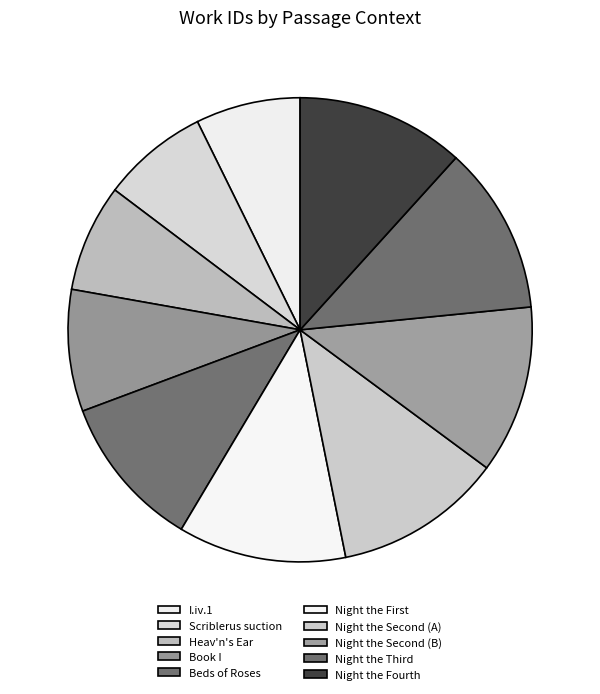

To the nearest percent, what is the difference between the largest and smallest slice percentages?

4%